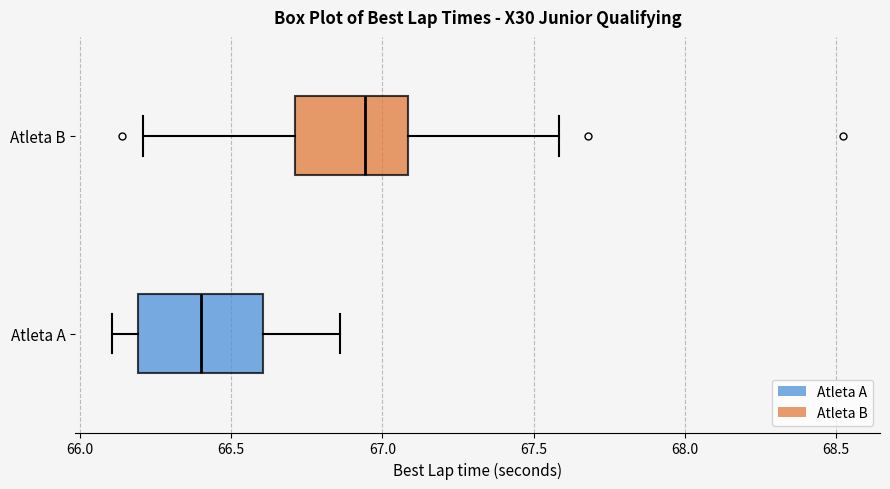

Which box's median line is the furthest to the right?

Atleta B